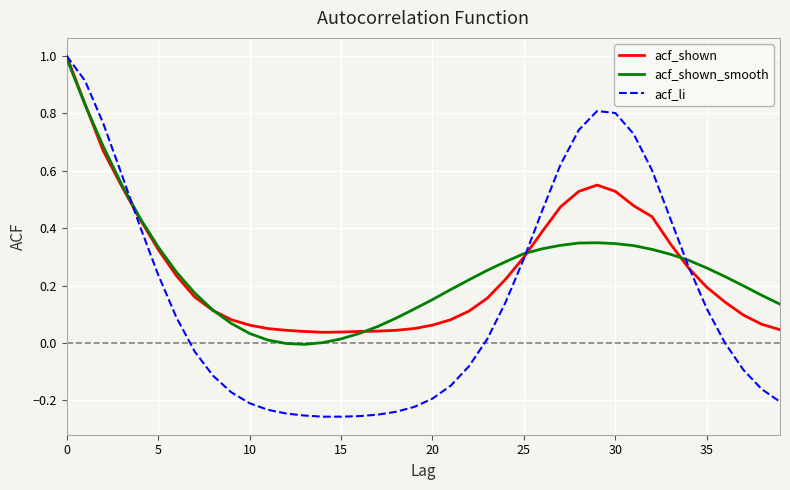

Which series has the largest range (max minus min)?

acf_li